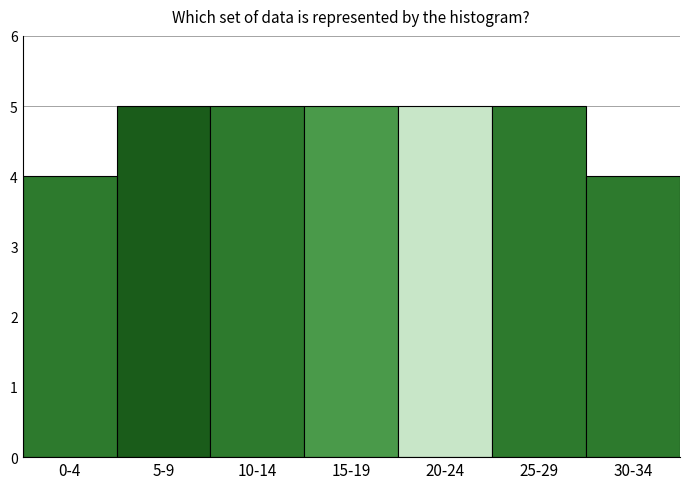

Reading left to right, what are all the values shown in this chart?

0-4=4	5-9=5	10-14=5	15-19=5	20-24=5	25-29=5	30-34=4